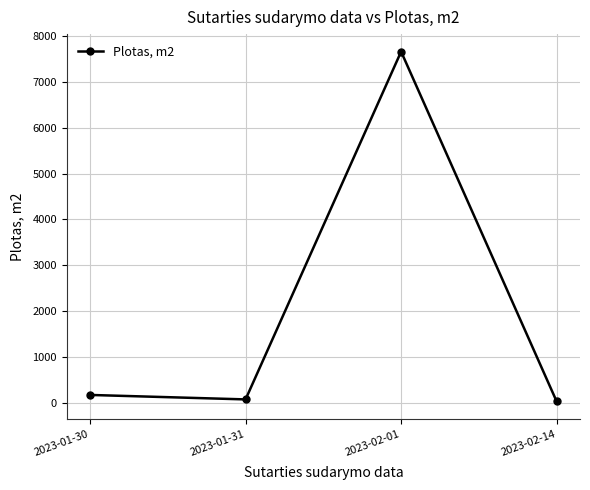

The value at 2023-02-01 is 7661.4. True or false?

True